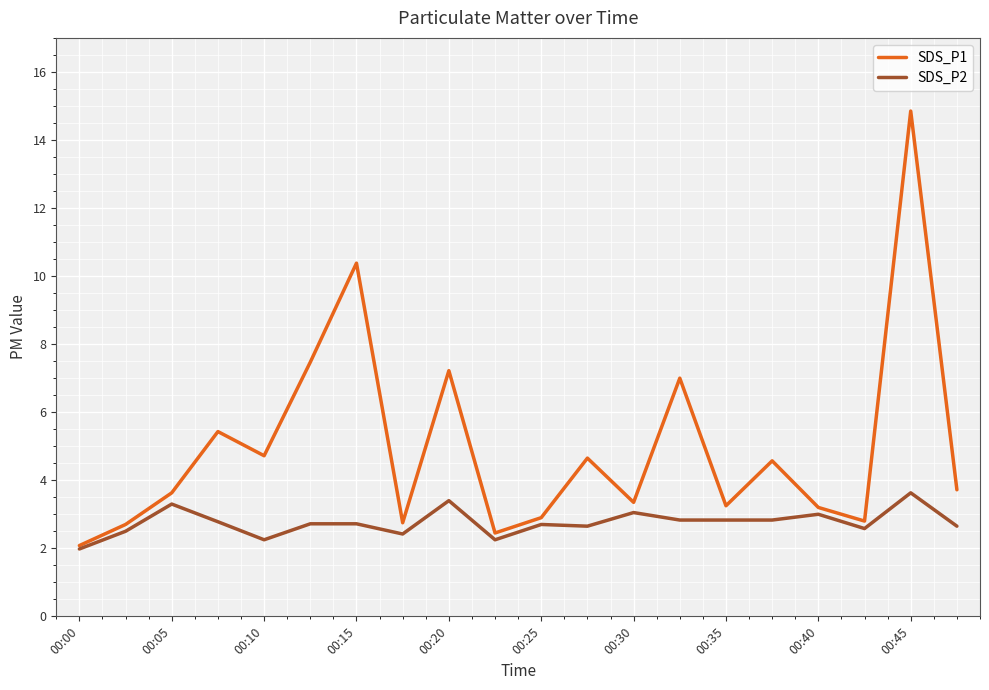

Which series has the largest total across all categories?

SDS_P1